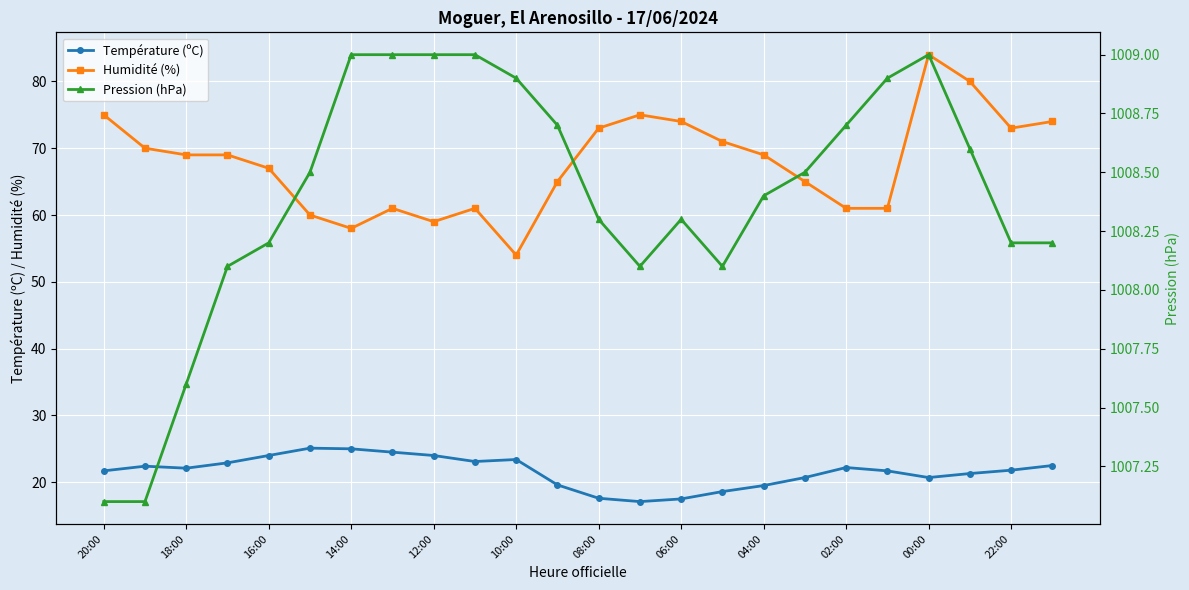

Is it true that Pression (hPa) equals 1008.9 at 19?

True